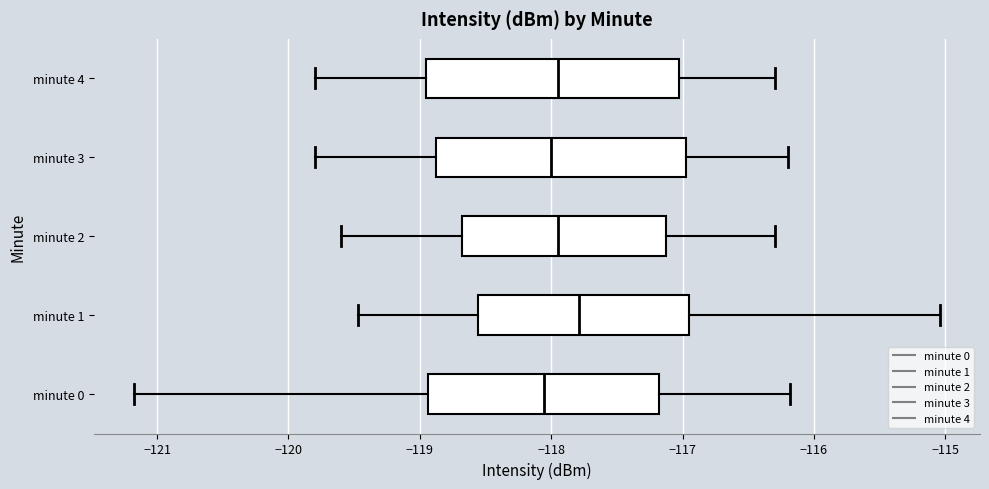

Where does the median line of the box for minute 2 sit on the x-axis? The values are not printed on the chart, so give them approximately, as read against the axis.

-117.9